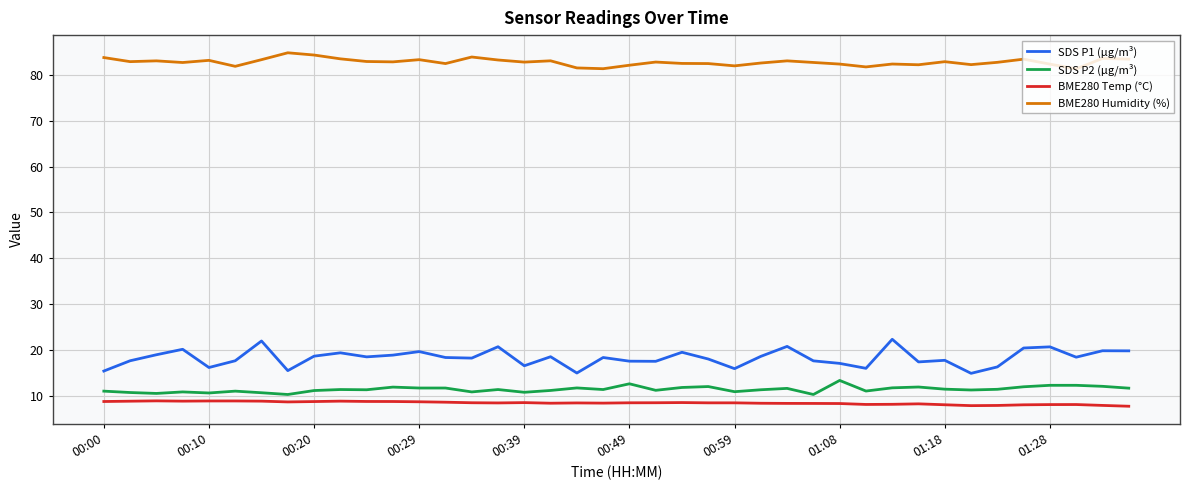

What is the difference between the maximum and minimum values in the BME280 Humidity (%) series?

3.5